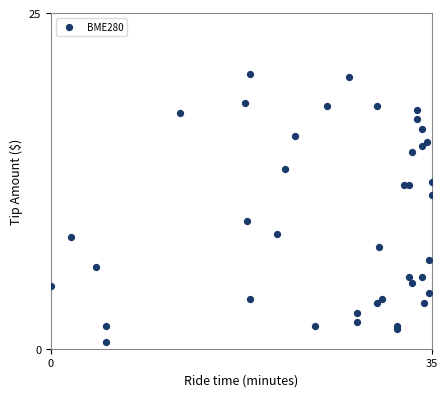

What Y value in the scatter plot is closest to 10?

9.5